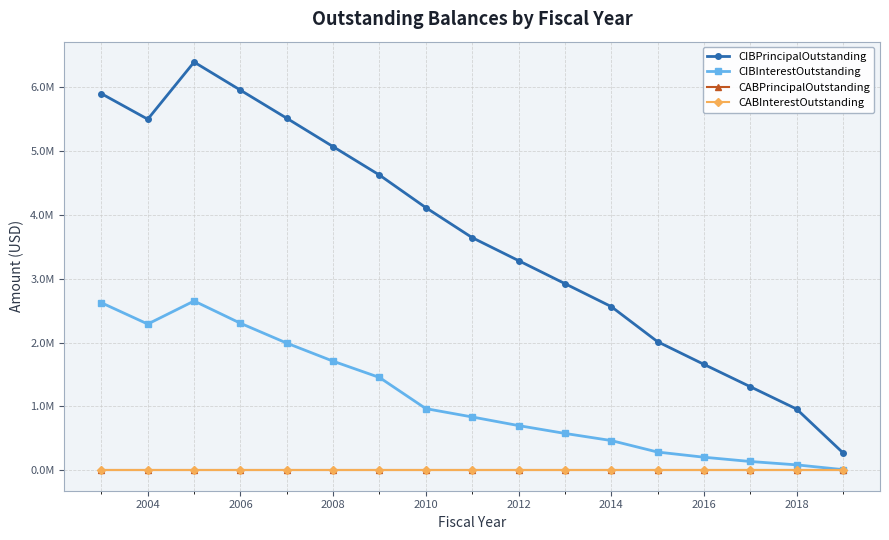

True or false: CABInterestOutstanding and CABPrincipalOutstanding intersect in this chart.

False